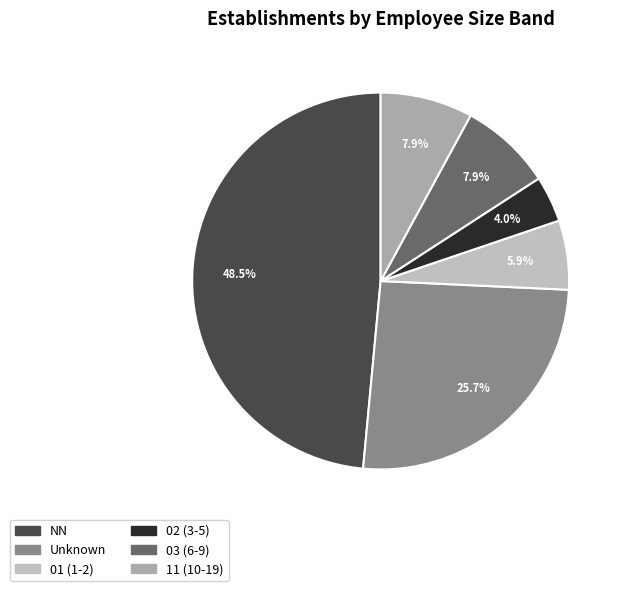

What is the smallest slice in the pie chart?

02